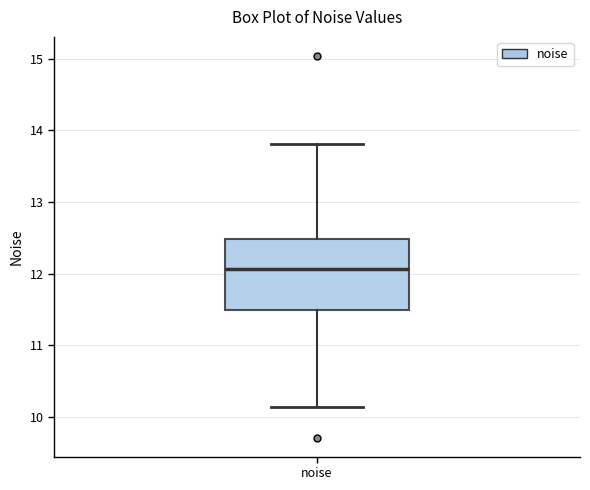

Where does the median line of the box for noise sit on the y-axis? The values are not printed on the chart, so give them approximately, as read against the axis.

12.1